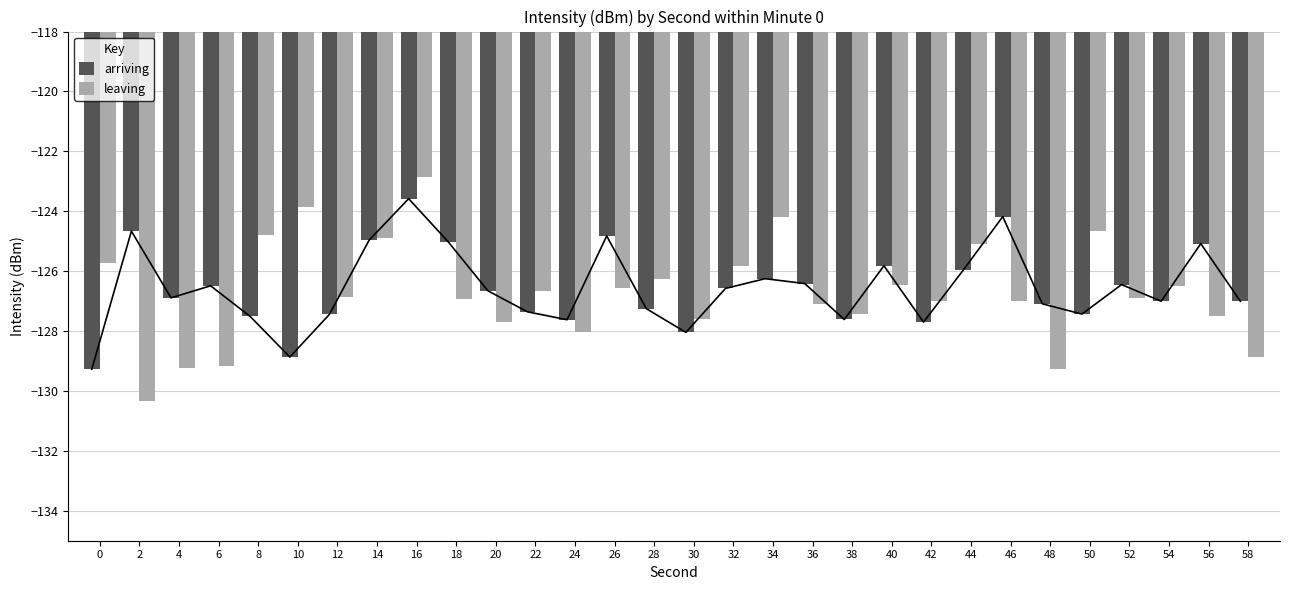

What is the difference between the maximum and minimum values in the arriving series?

5.7